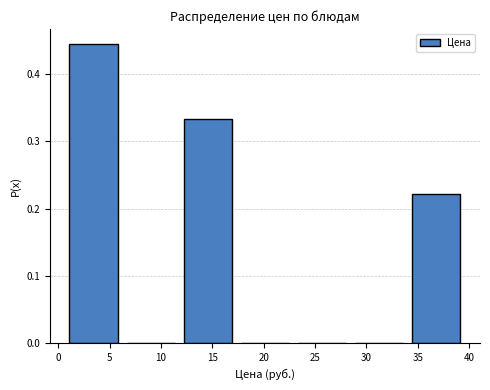

Reading left to right, transcribe this chart: for each bar, give the range it covers on the x-axis and its height. Neither the bar edges nor the heights are printed on the chart, so give them approximately, as read against the axes.

1.0 to 6.5: 0.44
6.5 to 12.0: 0
12.0 to 18.0: 0.33
18.0 to 23.5: 0
23.5 to 29.0: 0
29.0 to 34.5: 0
34.5 to 40.0: 0.22